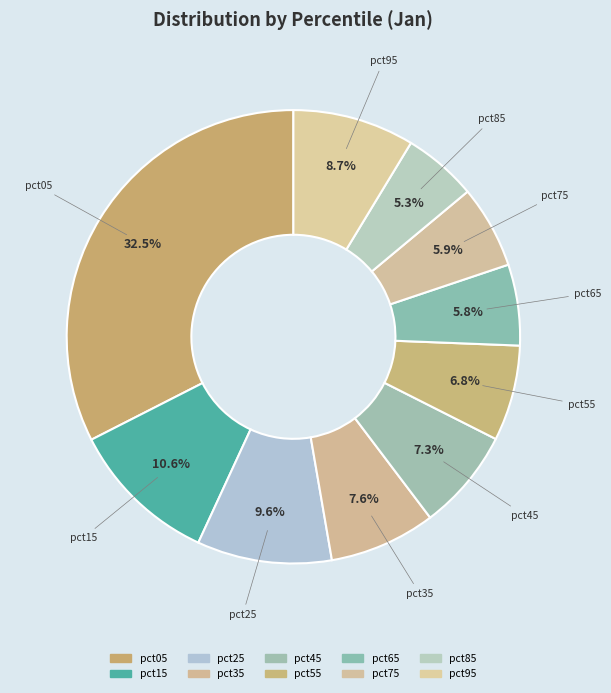

Does pct75 represent more than half of the total?

No